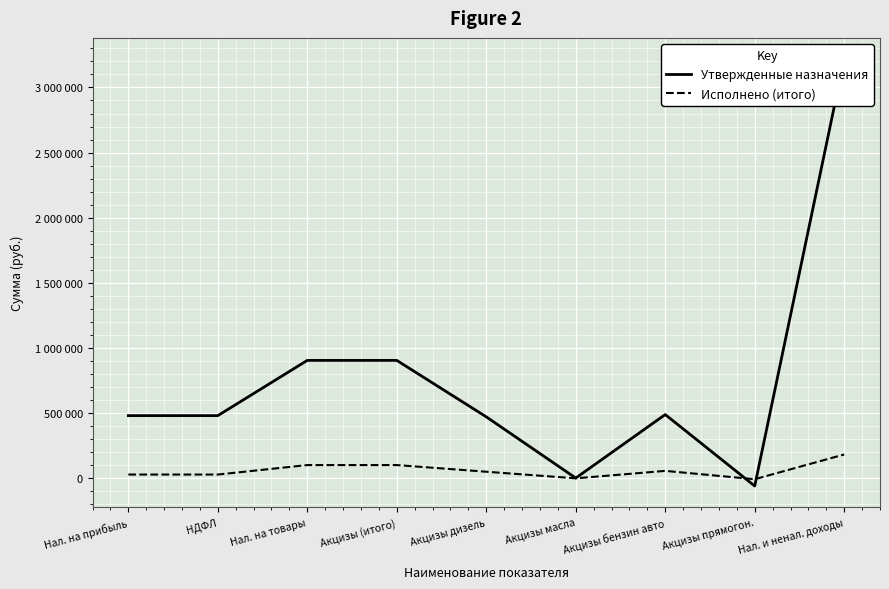

Read the Исполнено (итого) value at Нал. и ненал. доходы.

183307.7